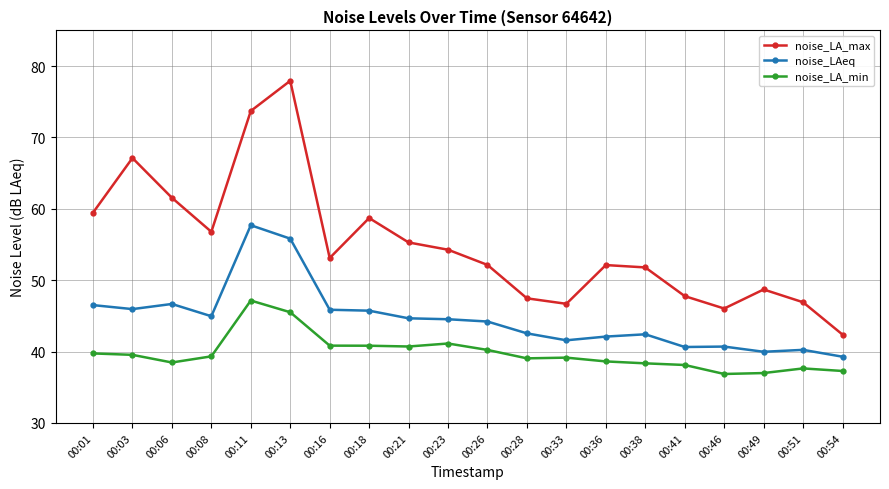

List the series in order of their peak value, highest first.

noise_LA_max, noise_LAeq, noise_LA_min